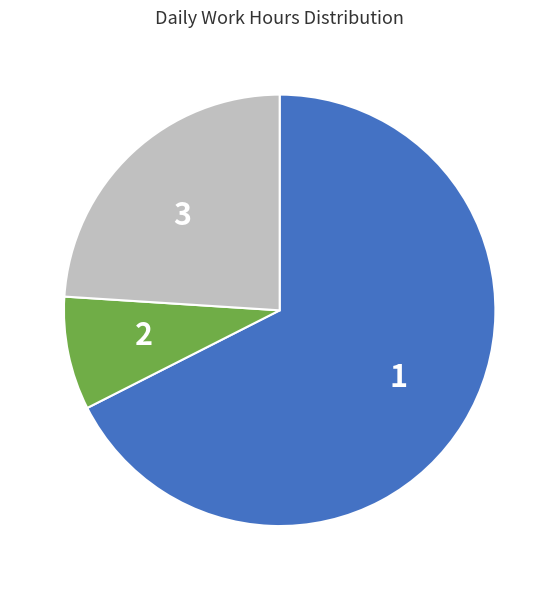

Does any single category account for the majority?

Yes